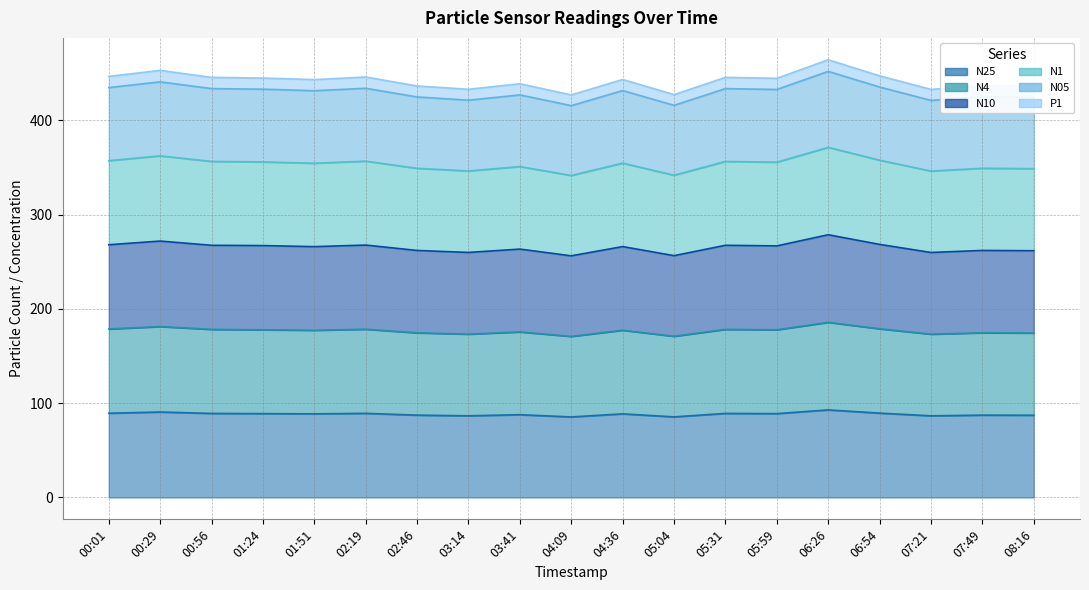

True or false: N05 and N25 intersect in this chart.

False